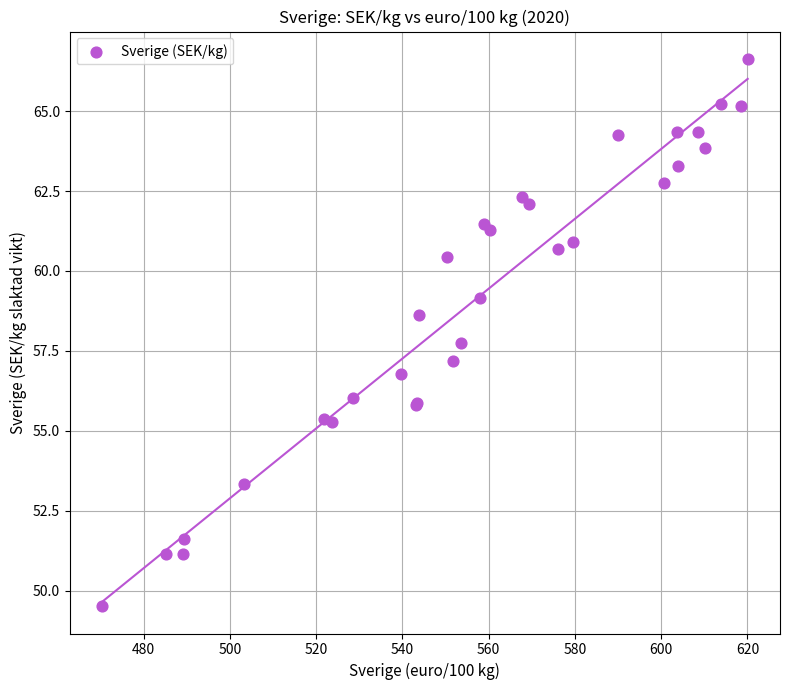

What Y value in the scatter plot is closest to 58?

57.8